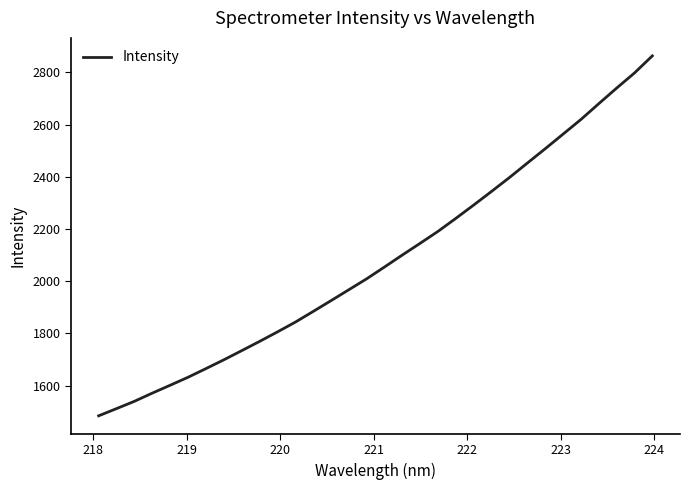

What is the difference between the maximum and minimum values?

1378.8